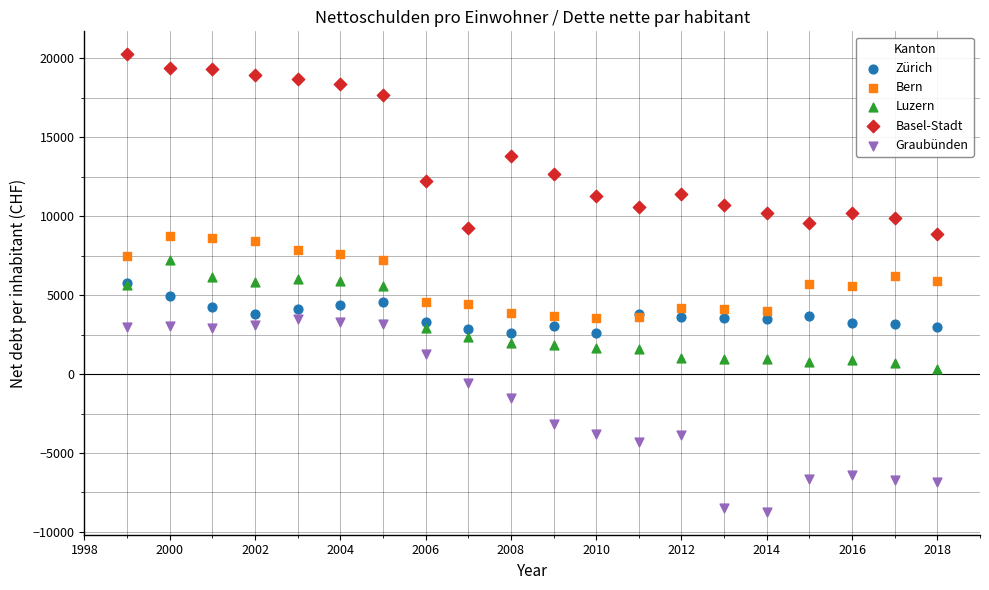

Which series contains the highest Y value?

Basel-Stadt